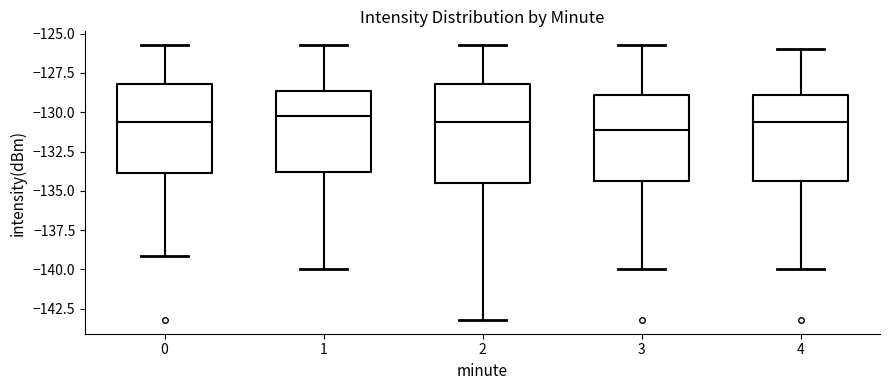

Comparing the boxes themselves (not the whiskers), which one is the tallest?

2